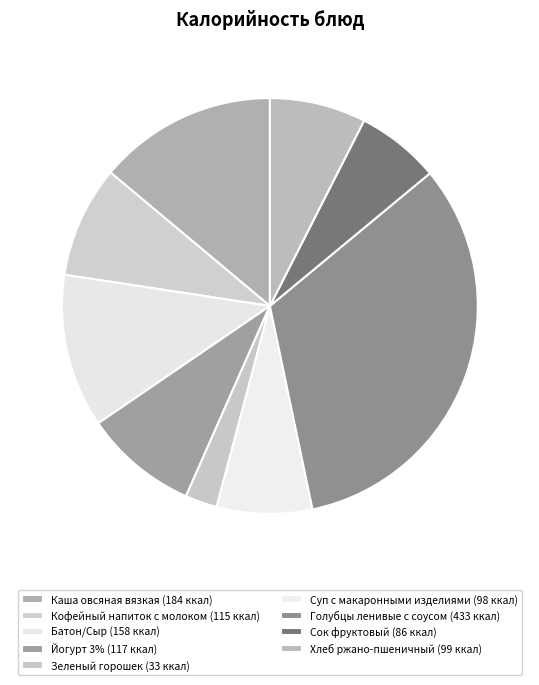

Count the number of slices in the pie.

9